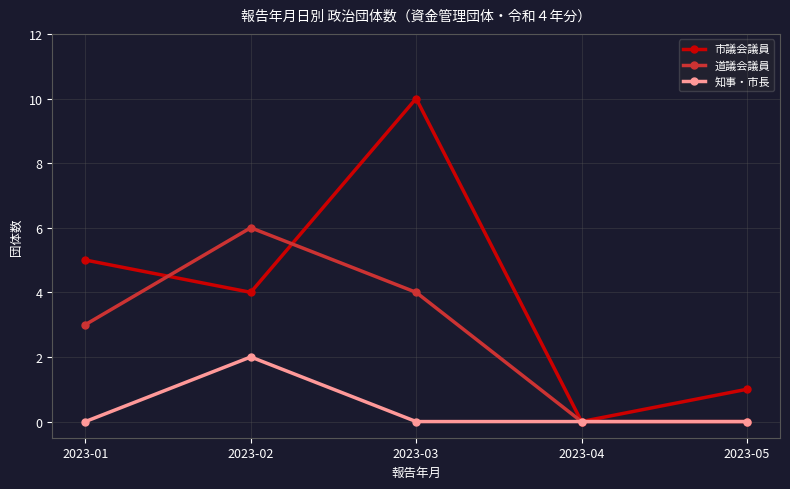

The 道議会議員 series shows 4 at 2023-03. True or false?

True